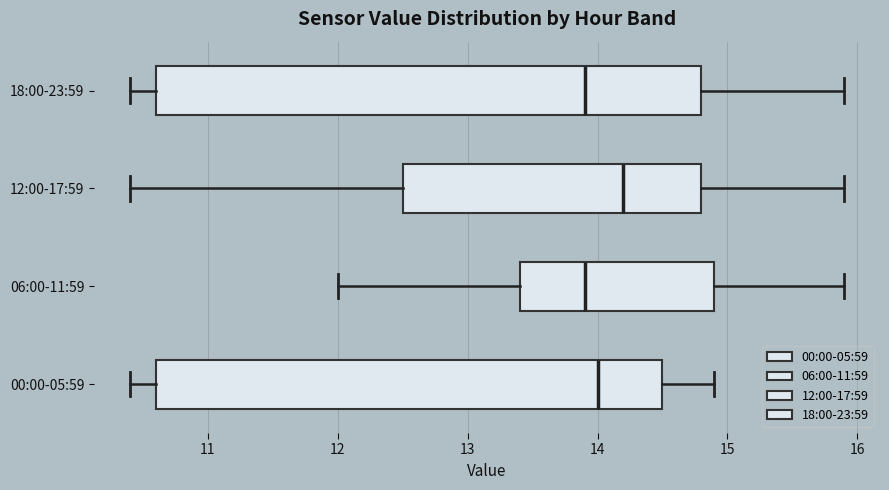

Comparing the boxes themselves (not the whiskers), which one is the widest?

18:00-23:59